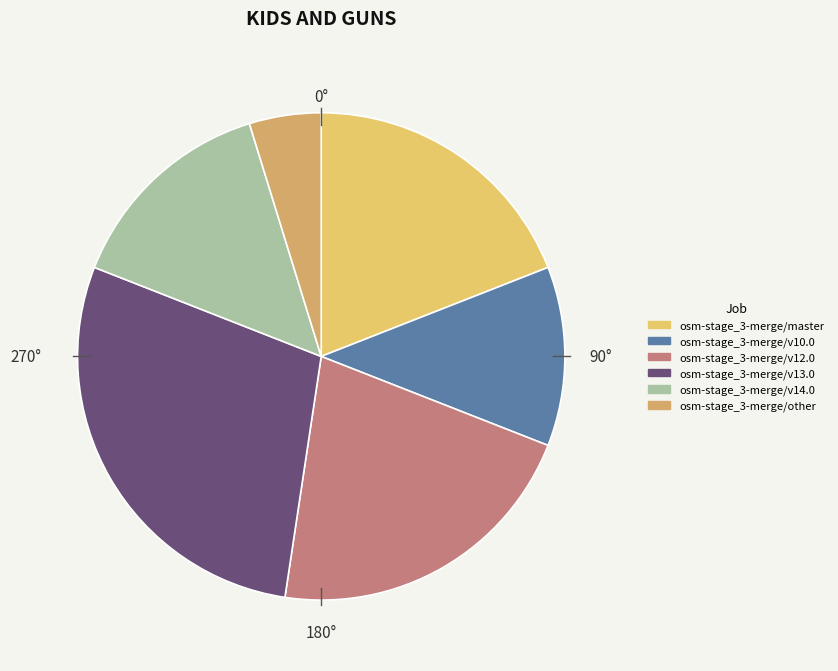

How many slices are in this pie chart?

6